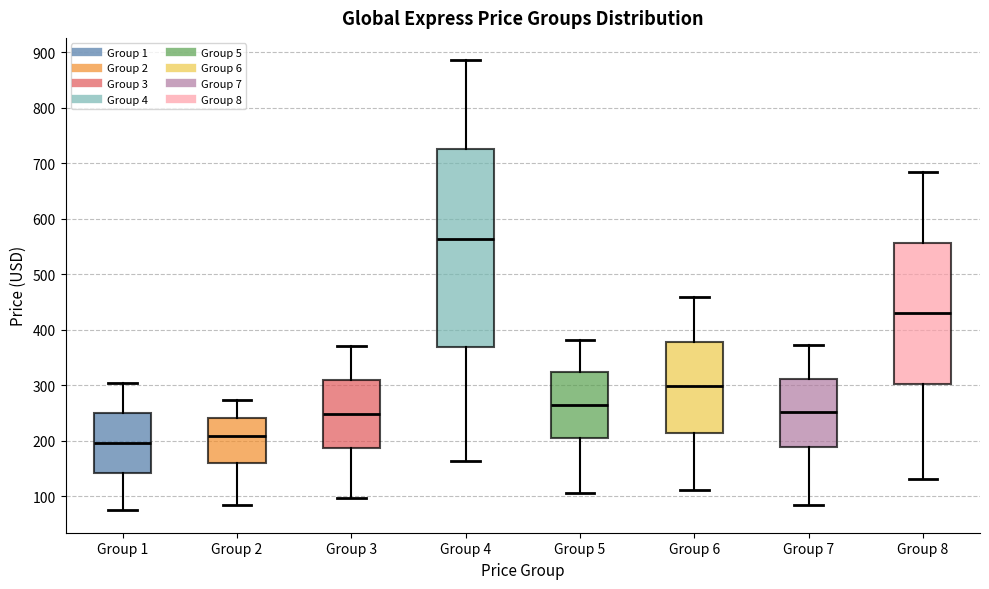

Which box's median line is the highest?

Group 4